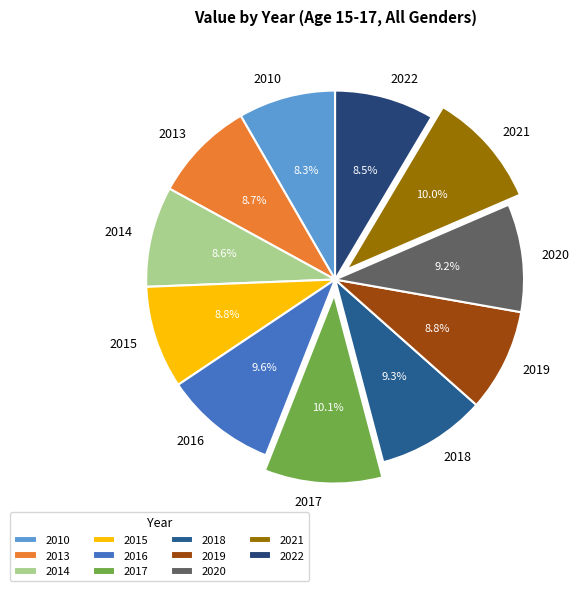

How many segments does this pie chart have?

11